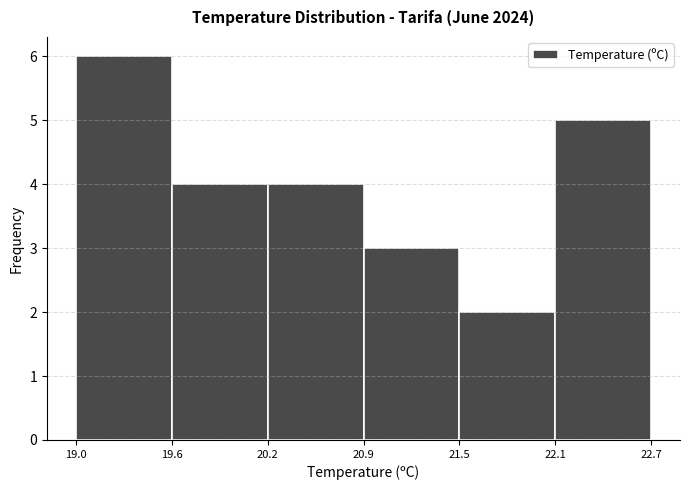

Reading left to right, transcribe all the data shown in this chart.

6	4	4	3	2	5